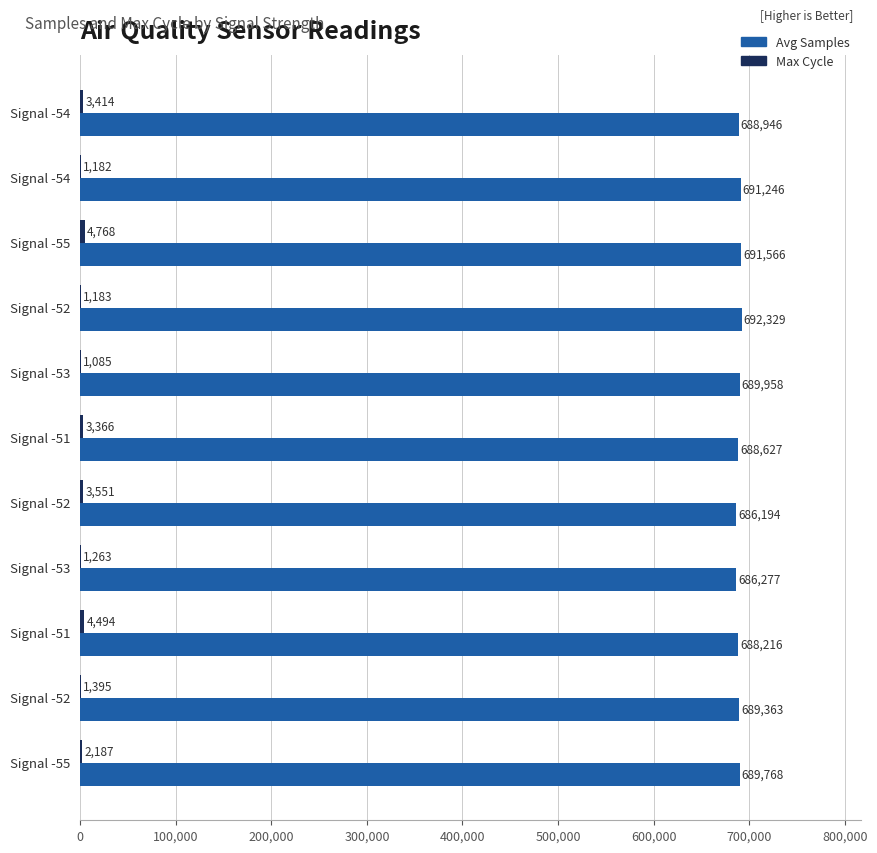

How many data points does each series have?

11